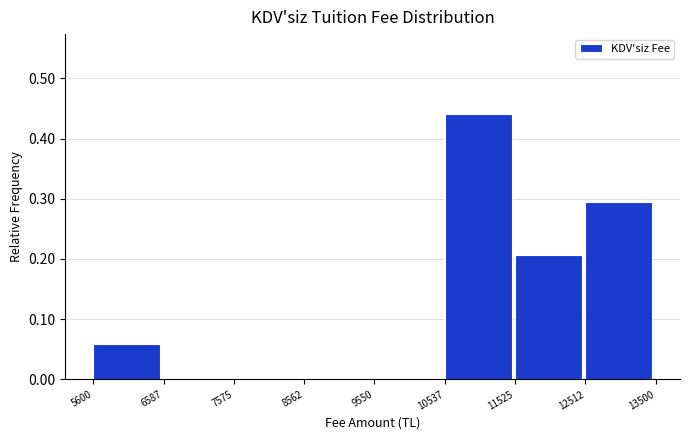

Reading left to right, transcribe this chart: for each bar, give the range it covers on the x-axis and its height. The values are not printed on the chart, so give them approximately, as read against the axis.

5600 to 6587: 0.06
6587 to 7575: 0
7575 to 8562: 0
8562 to 9550: 0
9550 to 10537: 0
10537 to 11525: 0.44
11525 to 12512: 0.21
12512 to 13500: 0.29